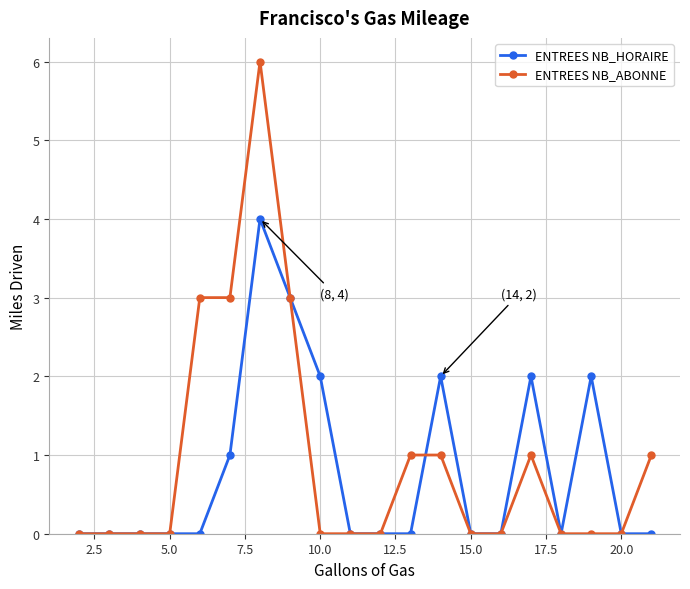

At how many categories does at least one series exceed 5?

1